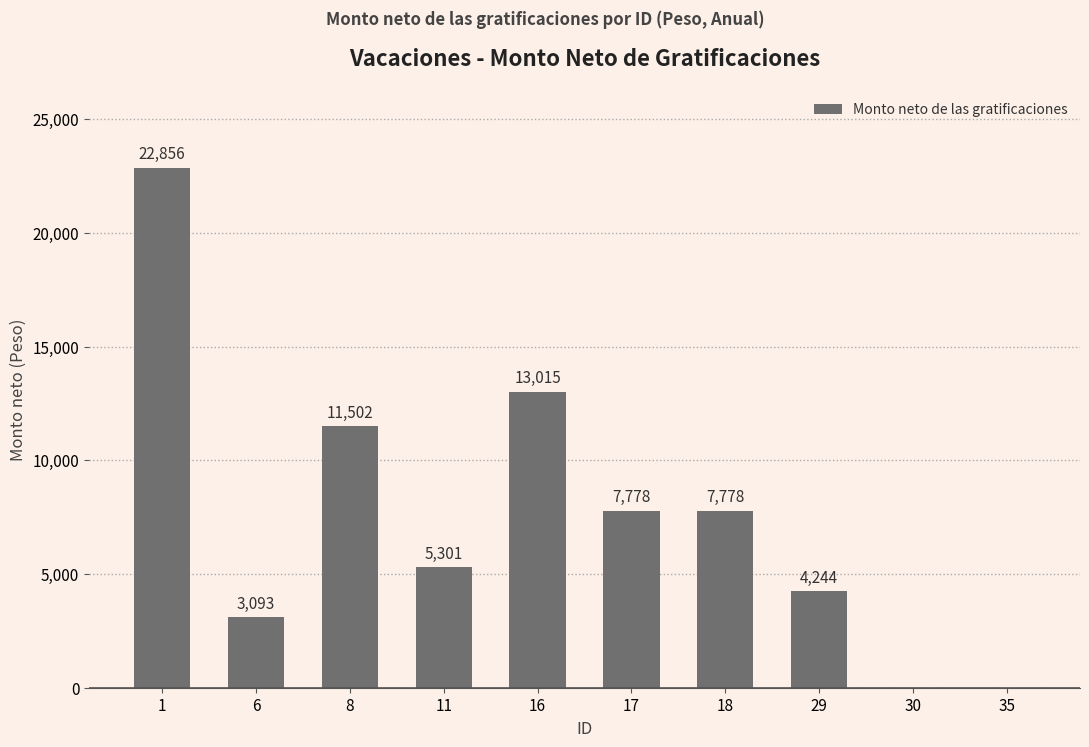

What is the sum of the values at 8 and 18?

19279.6